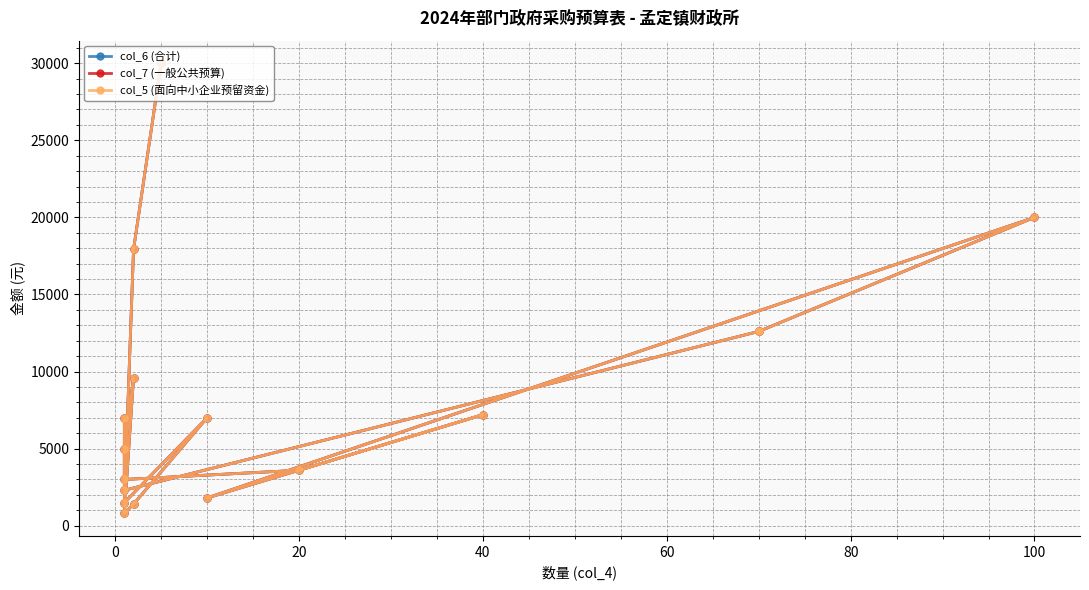

Which series has the largest total across all categories?

col_6 (合计)